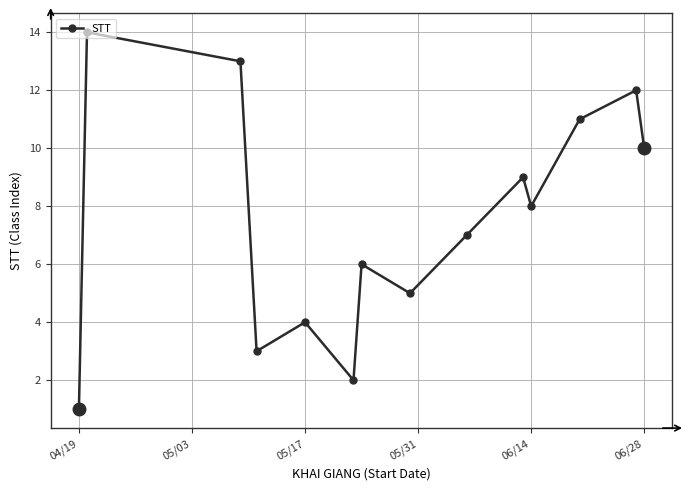

Count the number of data series in this chart.

1